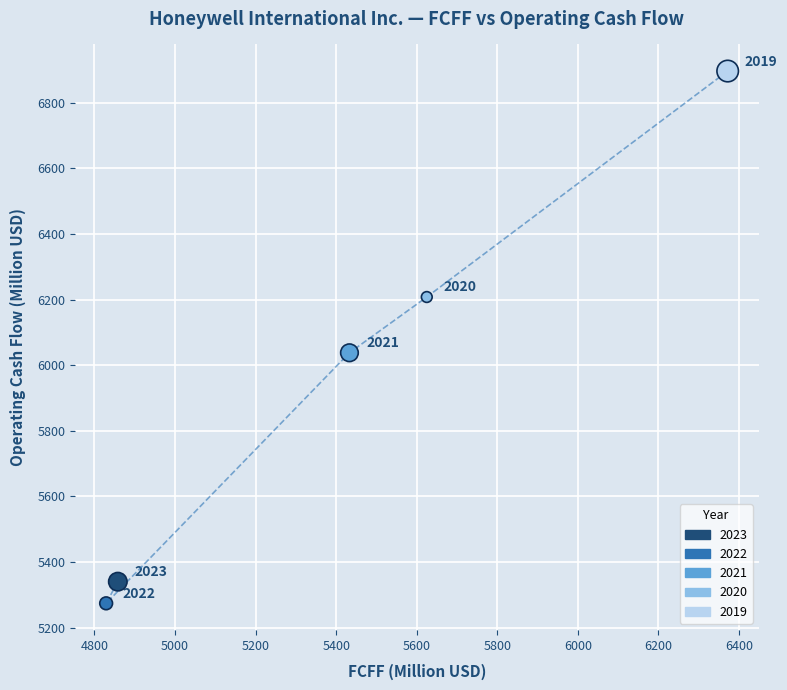

What Y value in the scatter plot is closest to 6085?

6038